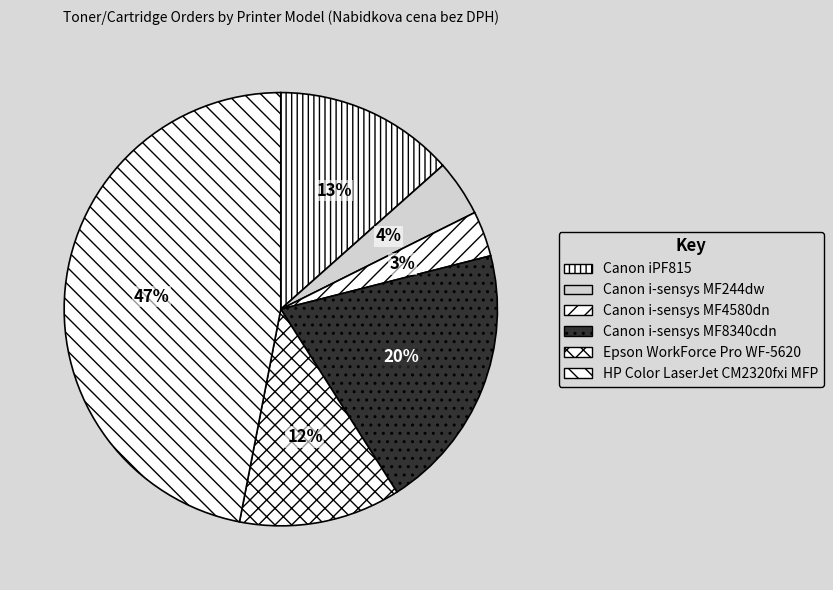

To the nearest percent, what is the combined percentage of Canon i-sensys MF244dw and Canon i-sensys MF4580dn?

8%